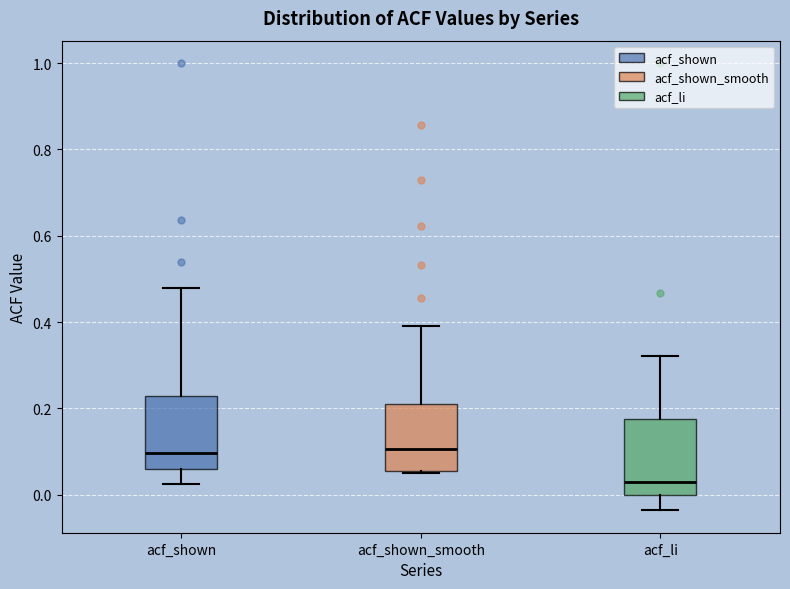

Where is the lower edge of the box for acf_li on the y-axis? The values are not printed on the chart, so give them approximately, as read against the axis.

0.00